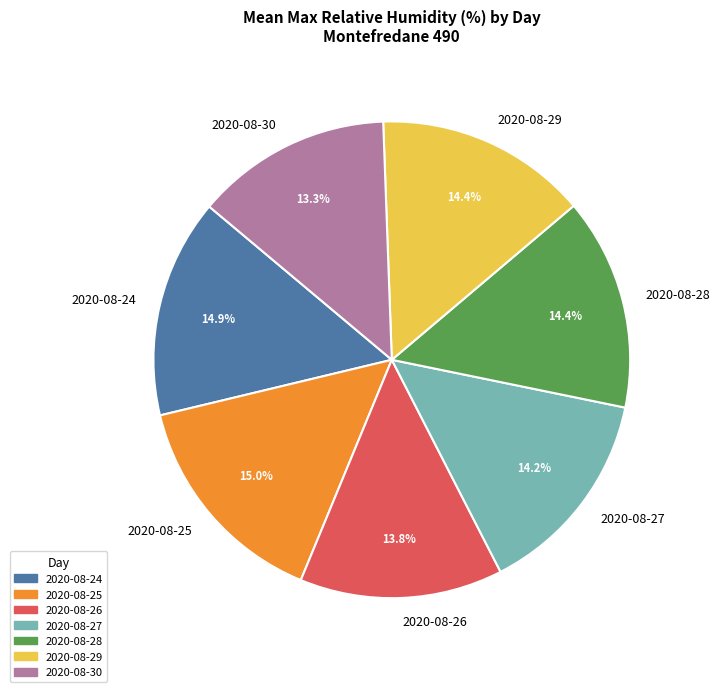

How many segments does this pie chart have?

7